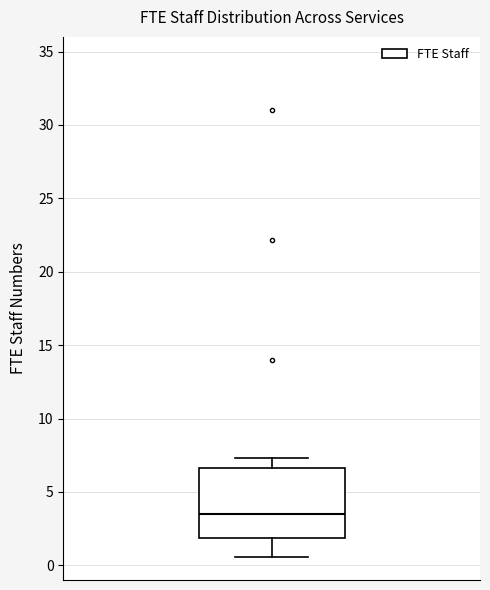

Where is the upper edge of the box on the y-axis? The values are not printed on the chart, so give them approximately, as read against the axis.

6.5